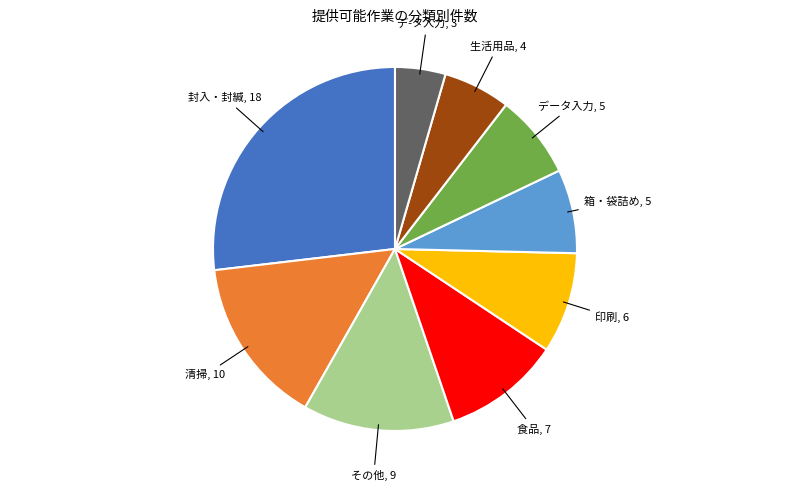

Is there any slice that represents more than half of the pie?

No